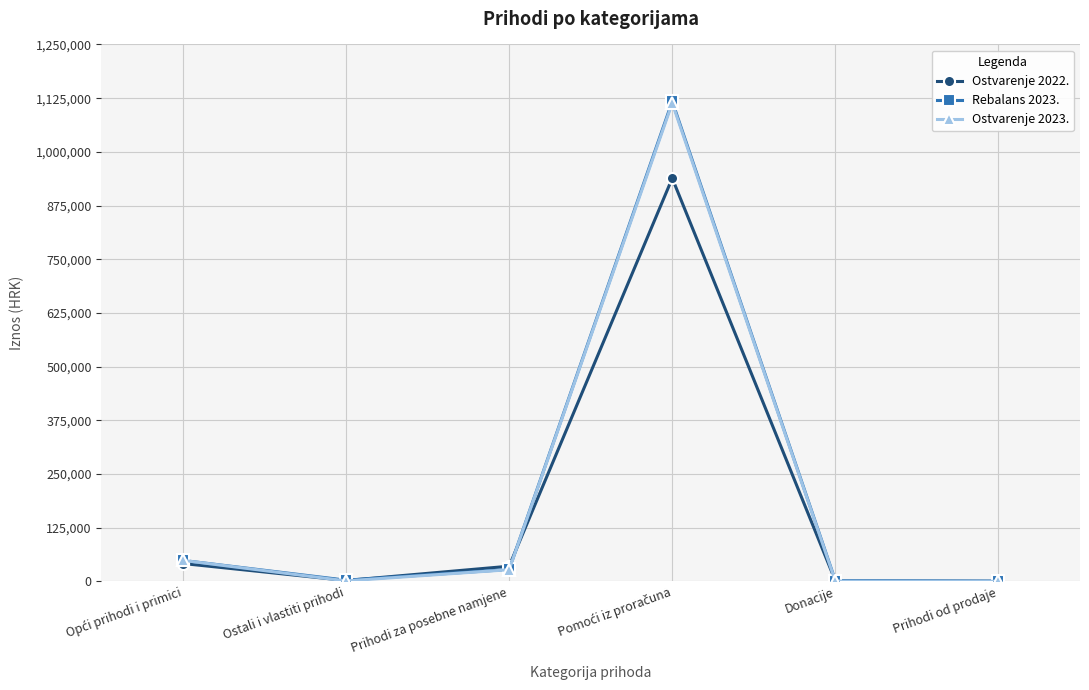

What is the minimum value shown in the chart?

377.9